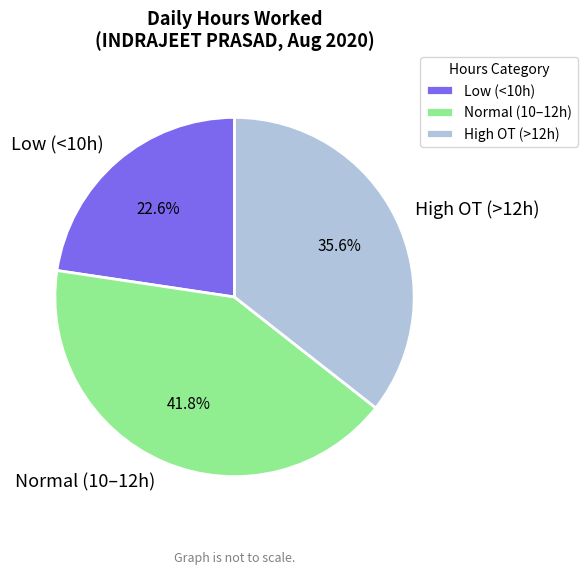

How many segments does this pie chart have?

3